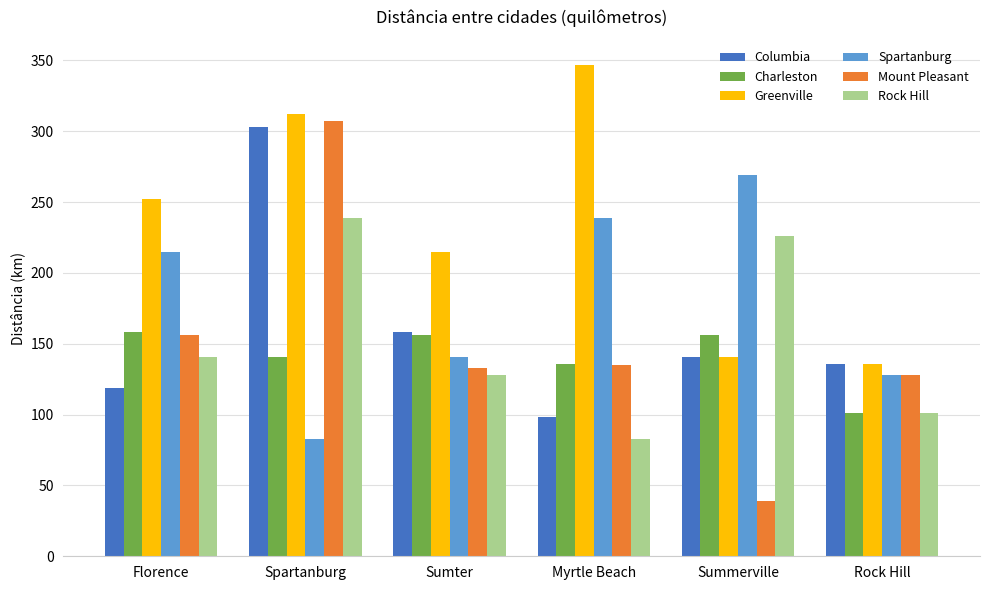

Reading left to right, transcribe all the data shown in this chart.

Columbia: Florence=119	Spartanburg=303	Sumter=158	Myrtle Beach=98	Summerville=141	Rock Hill=136
Charleston: Florence=158	Spartanburg=141	Sumter=156	Myrtle Beach=136	Summerville=156	Rock Hill=101
Greenville: Florence=252	Spartanburg=312	Sumter=215	Myrtle Beach=347	Summerville=141	Rock Hill=136
Spartanburg: Florence=215	Spartanburg=83	Sumter=141	Myrtle Beach=239	Summerville=269	Rock Hill=128
Mount Pleasant: Florence=156	Spartanburg=307	Sumter=133	Myrtle Beach=135	Summerville=39	Rock Hill=128
Rock Hill: Florence=141	Spartanburg=239	Sumter=128	Myrtle Beach=83	Summerville=226	Rock Hill=101